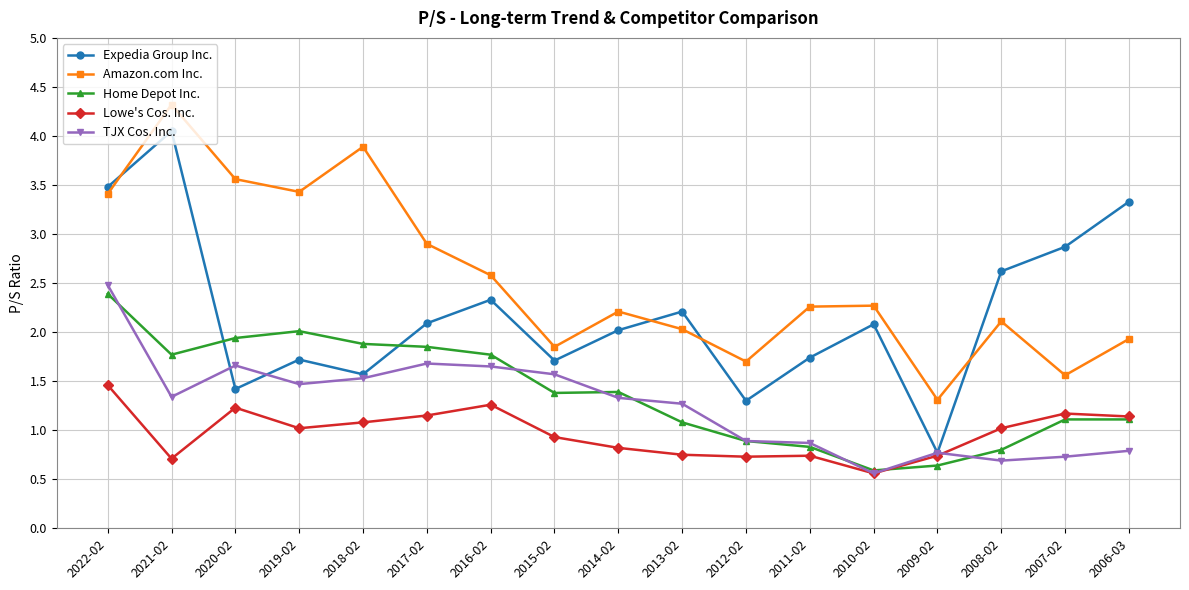

Is the value of Lowe's Cos. Inc. at 2020-02 greater than the value of Expedia Group Inc. at 2007-02?

No